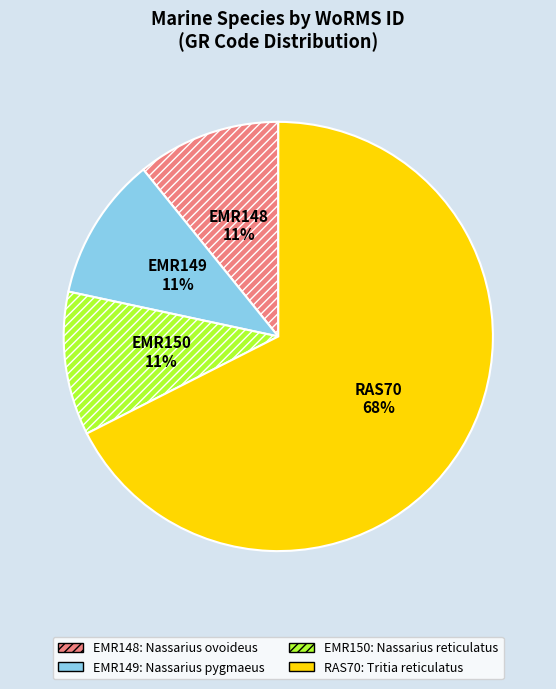

Combined, do RAS70 and EMR149 account for over 50%?

Yes